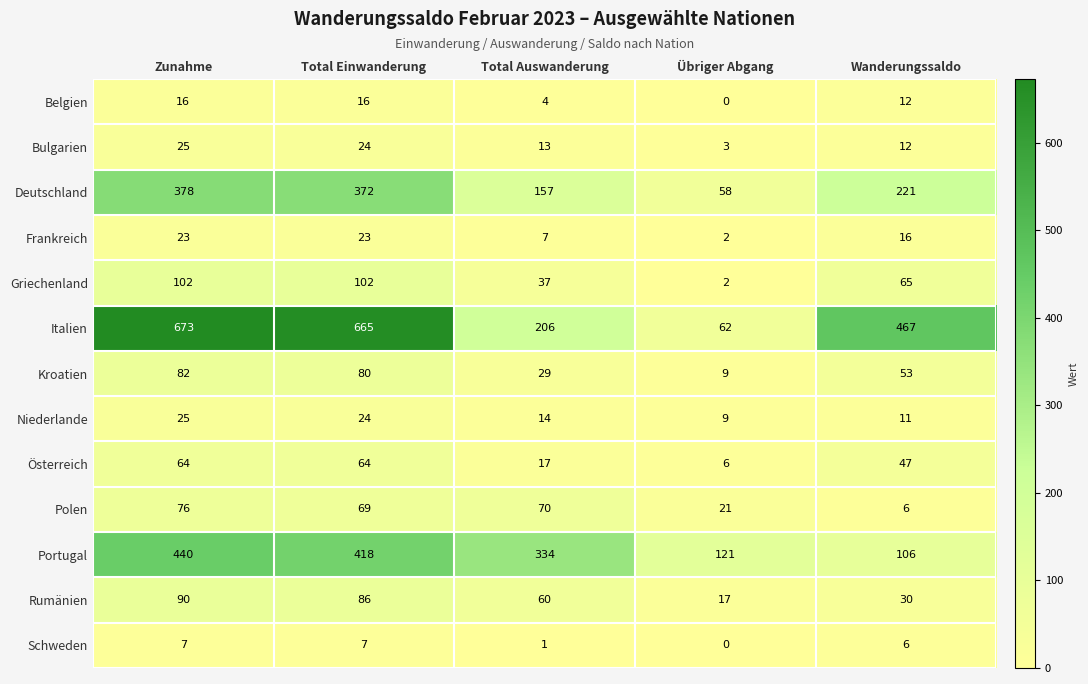

At how many categories does at least one series exceed 117?

5